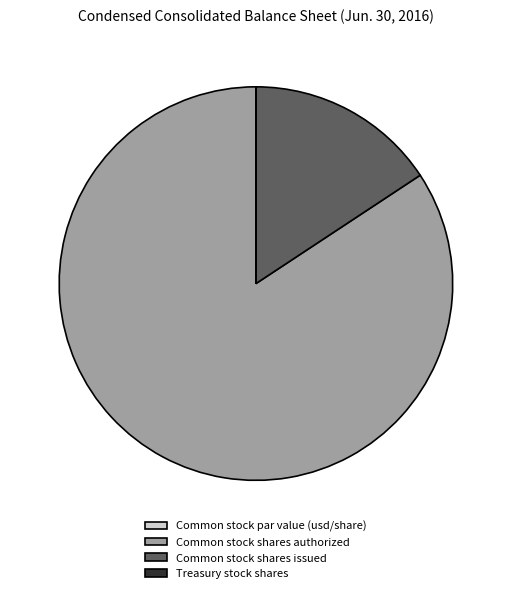

Does Common stock shares authorized account for over 50% of the chart?

Yes